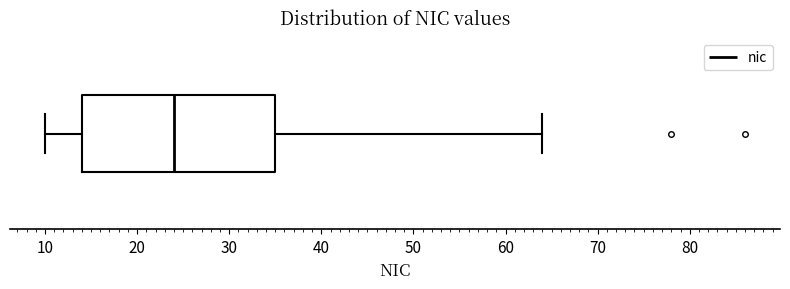

Read this box plot against the x-axis: the position of the median line, the range covered by the box, and the ends of both whiskers. The values are not printed on the chart, so give them approximately, as read against the axis.

median 24, box 14 to 35, whiskers 10 to 64